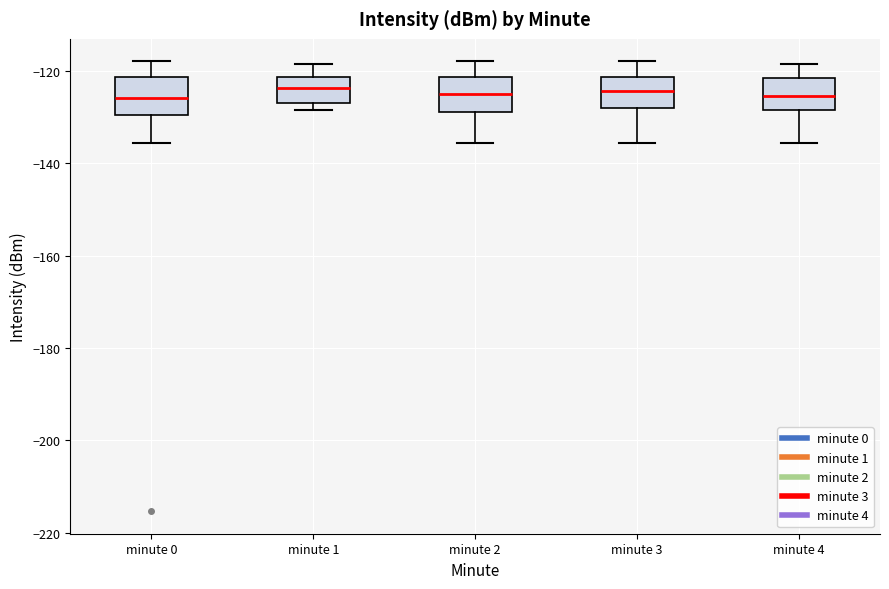

Where does the upper whisker of the box for minute 1 end on the y-axis? The values are not printed on the chart, so give them approximately, as read against the axis.

-118